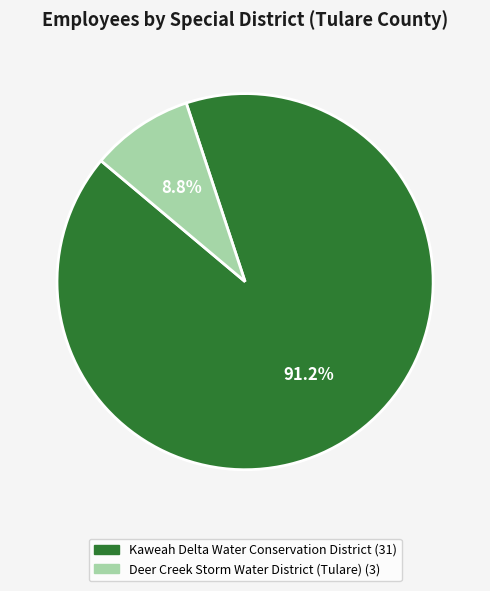

Between Kaweah Delta Water Conservation District and Deer Creek Storm Water District (Tulare), which is larger?

Kaweah Delta Water Conservation District